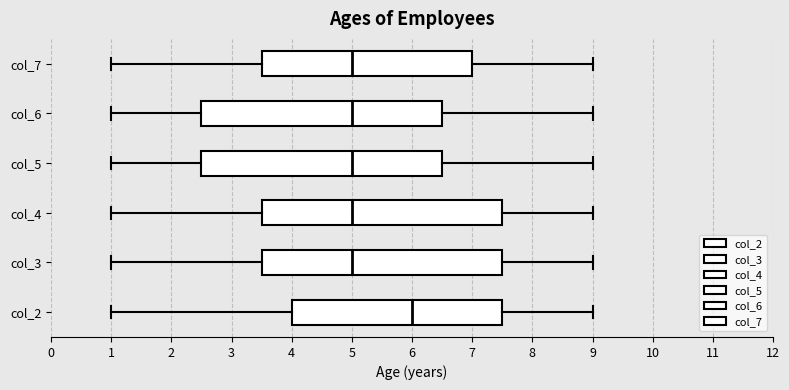

Where does the median line of the box for col_2 sit on the x-axis? The values are not printed on the chart, so give them approximately, as read against the axis.

6.0